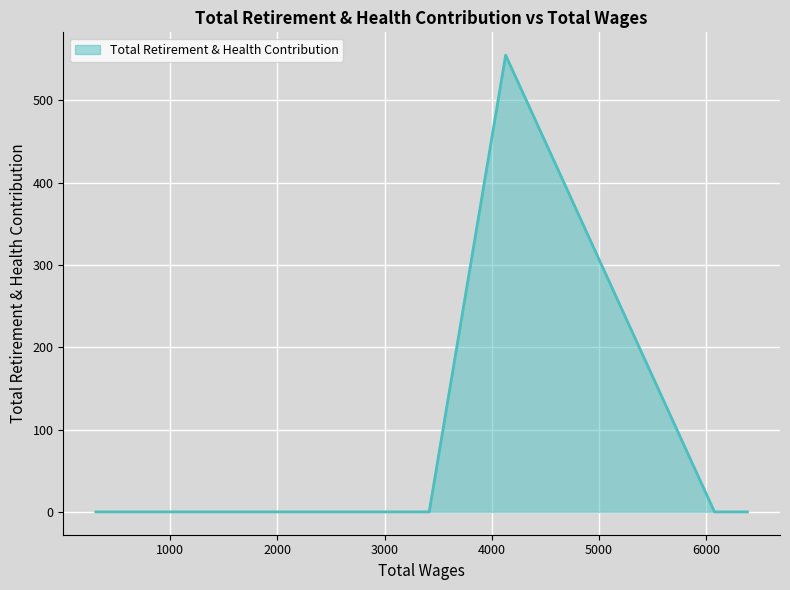

What is the maximum value shown in the chart?

555